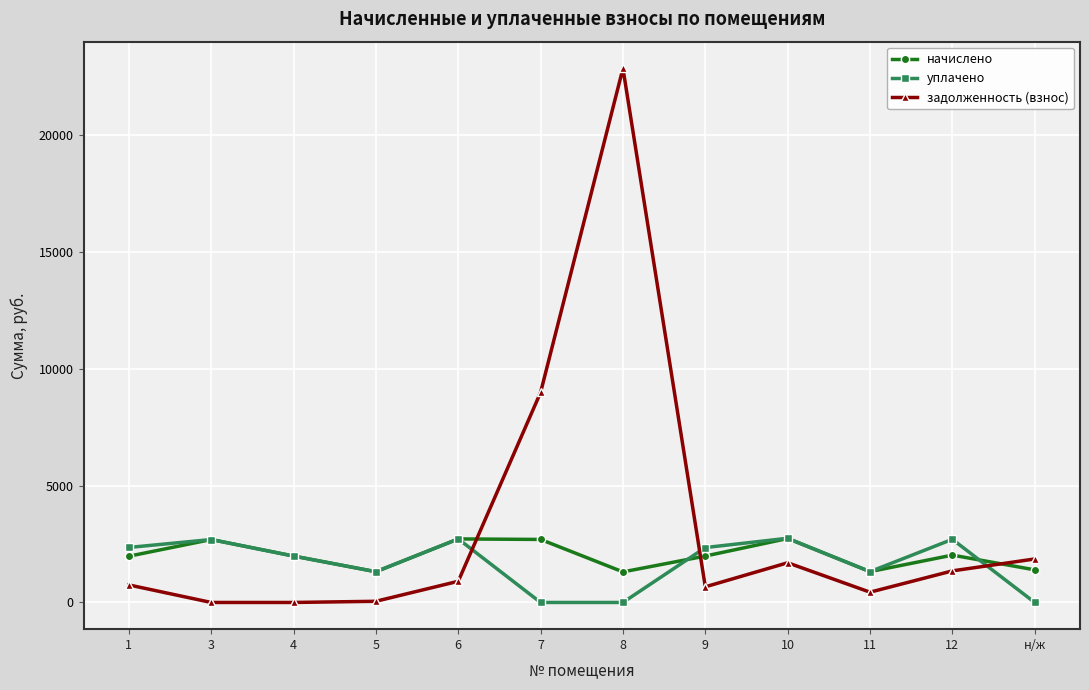

What position from the left is 7?

6